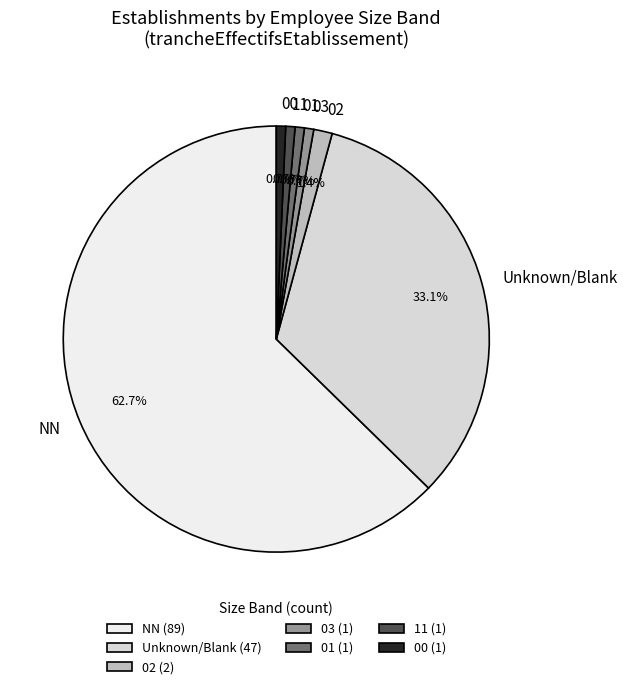

How many segments does this pie chart have?

7